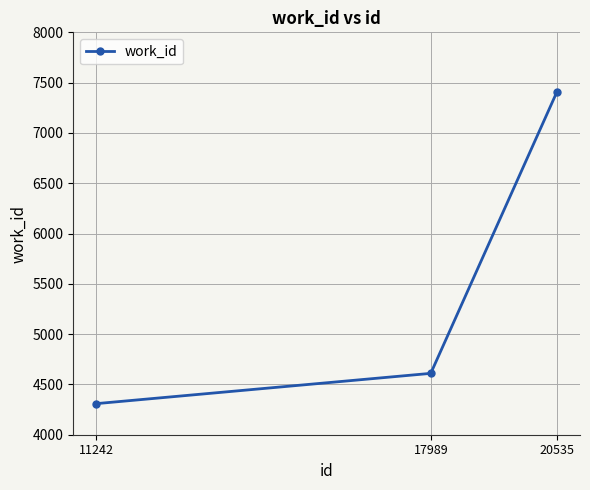

What is the sum of all values?

16328